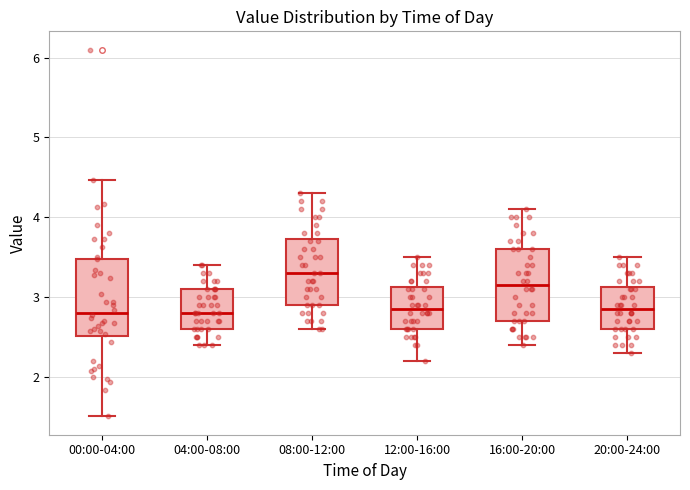

Where is the lower edge of the box for 20:00-24:00 on the y-axis? The values are not printed on the chart, so give them approximately, as read against the axis.

2.6